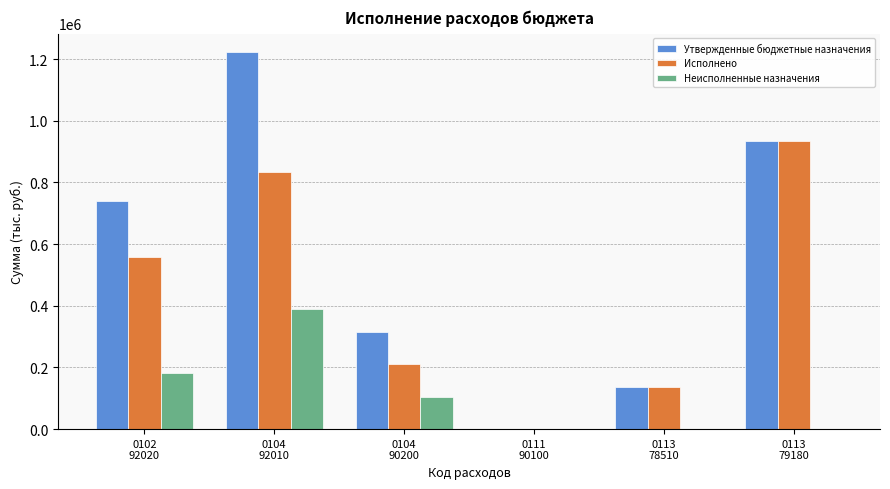

Which series has the largest total across all categories?

Утвержденные бюджетные назначения